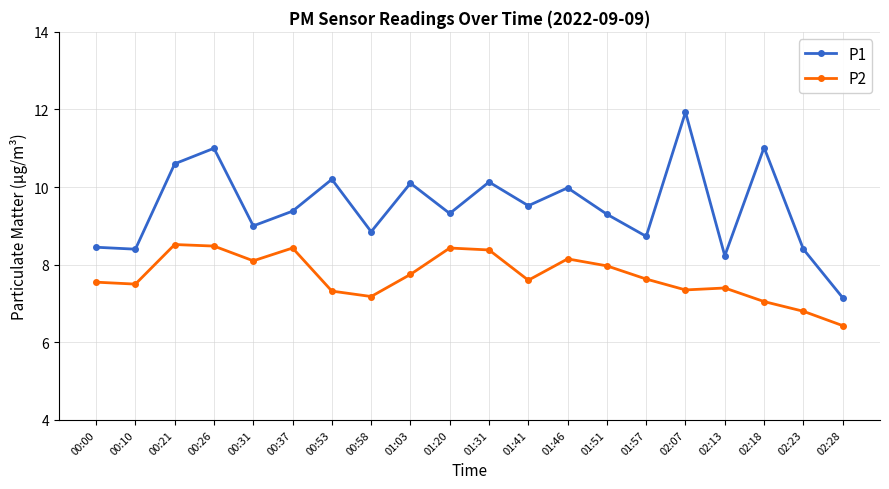

True or false: P1 and P2 intersect in this chart.

False